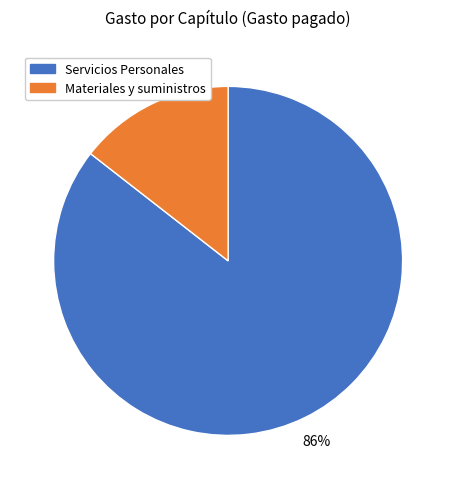

Count the number of slices in the pie.

2